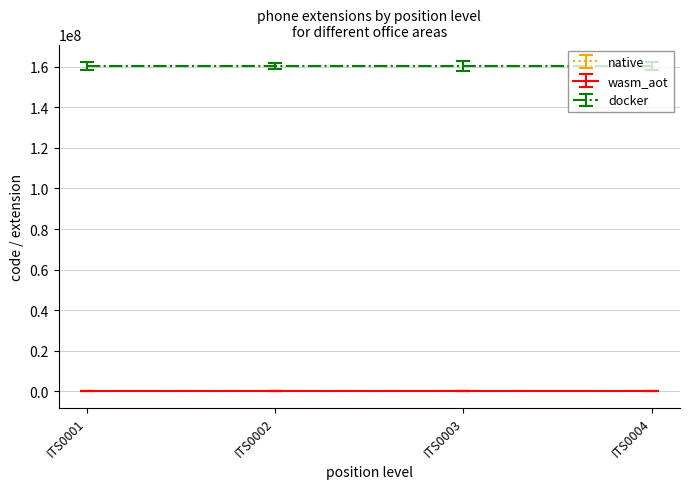

What is the greatest value displayed?

160380580